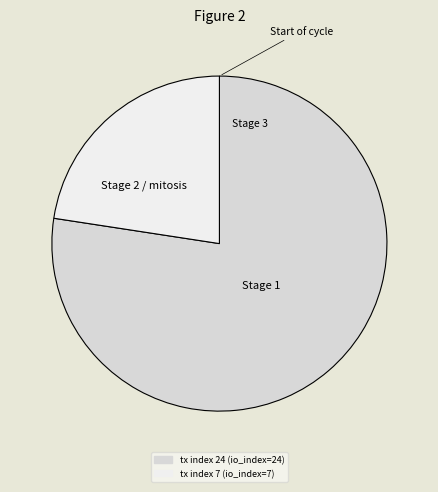

Does tx index 24 account for over 50% of the chart?

Yes